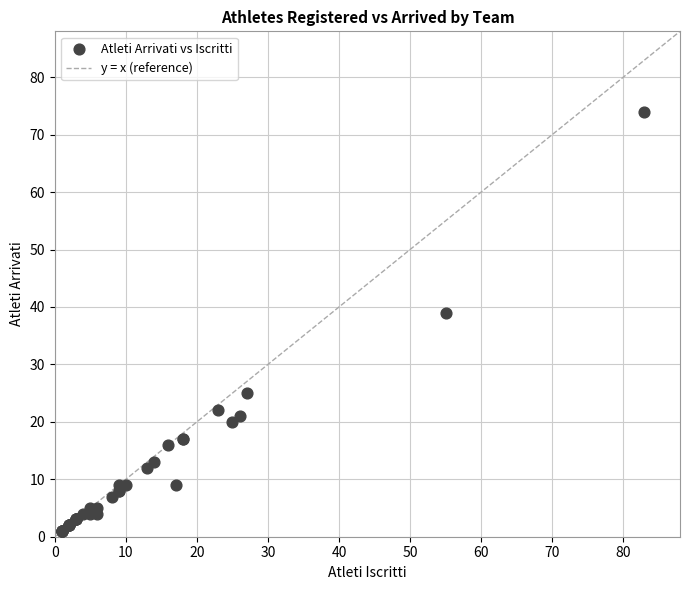

What Y value in the scatter plot is closest to 37?

39